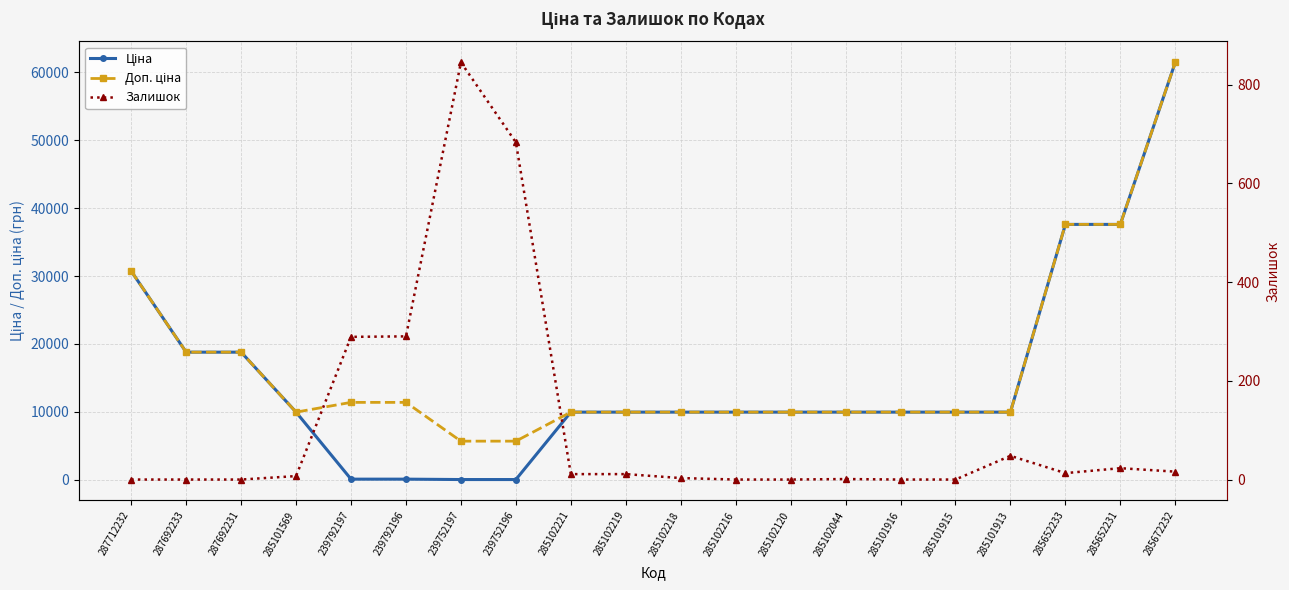

List the labels in order of Залишок value, smallest first.

287712232, 287692233, 287692231, 285102216, 285102120, 285101916, 285101915, 285102044, 285102218, 285101569, 285102221, 285102219, 285652233, 285672232, 285652231, 285101913, 239792197, 239792196, 239752196, 239752197